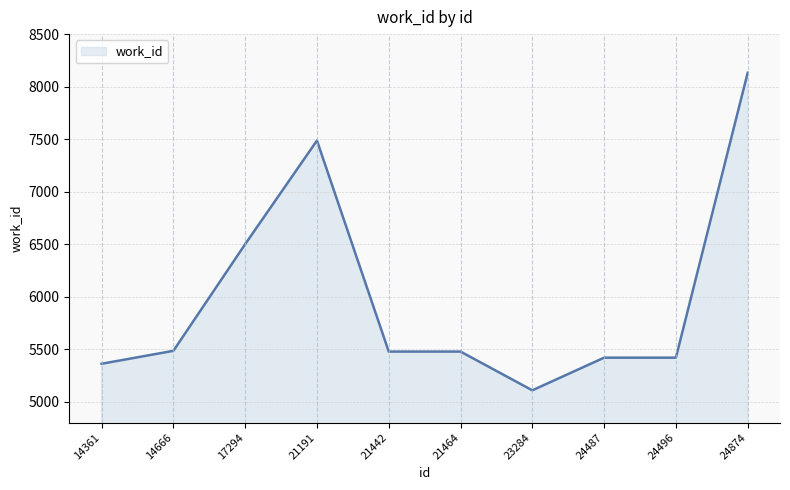

How many lines are shown in the chart?

1